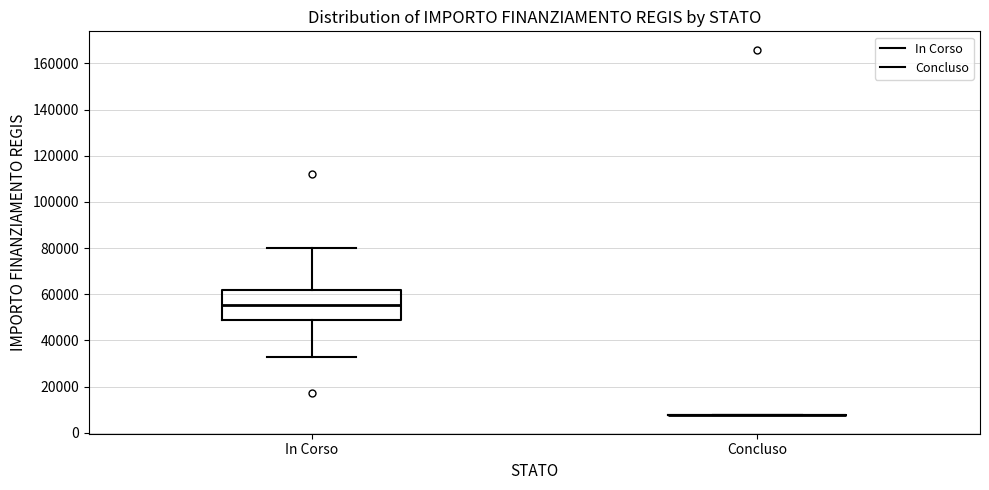

Reading left to right, transcribe this box plot: for each box, give where its median line is, the range the box spans, and where its two whiskers end, as read against the y-axis. The values are not printed on the chart, so give them approximately, as read against the axis.

In Corso: median 56000, box 48000 to 62000, whiskers 32000 to 80000
Concluso: box collapsed to a line at 8000, whiskers 8000 to 8000